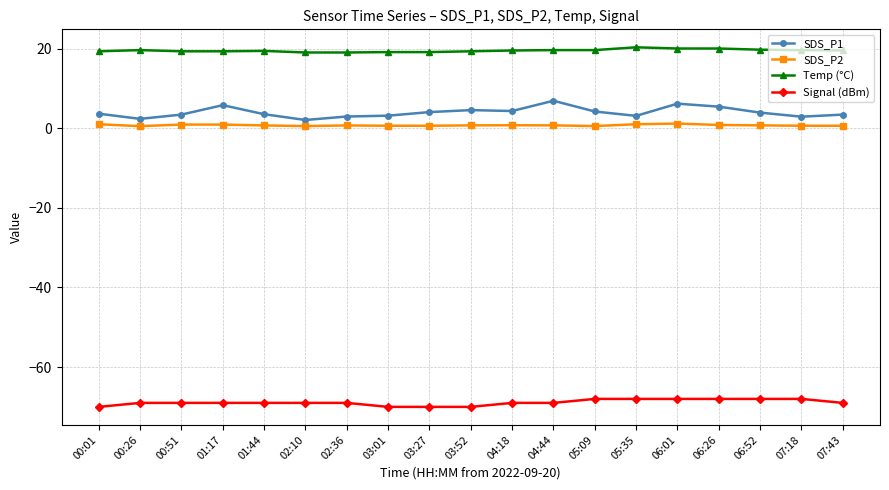

List the series in order of their peak value, lowest first.

Signal (dBm), SDS_P2, SDS_P1, Temp (°C)